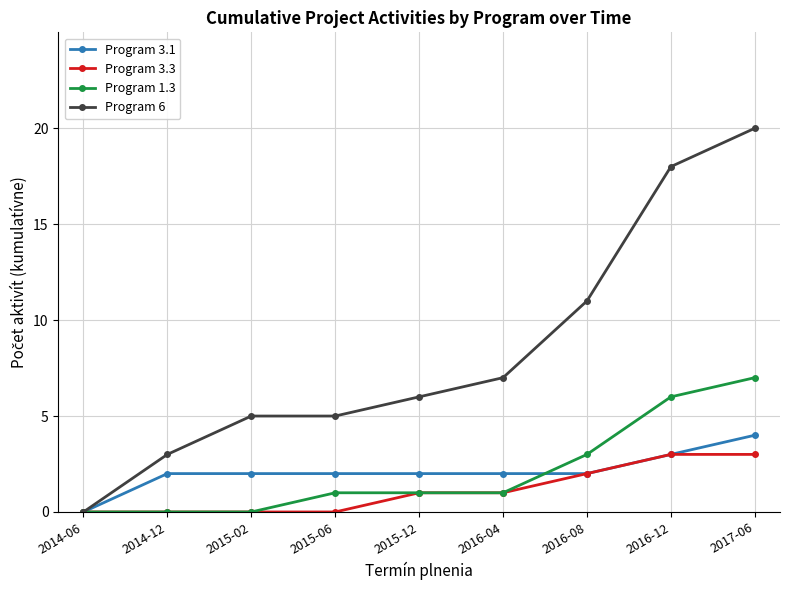

Which series has the widest spread of values?

Program 6